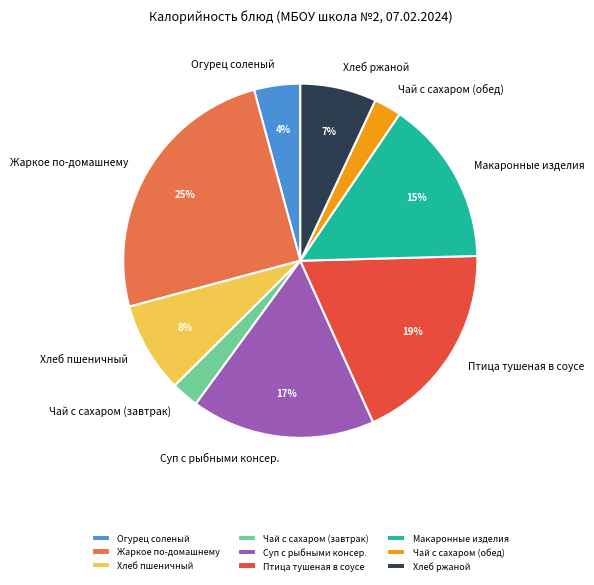

Is there a majority slice in this chart?

No